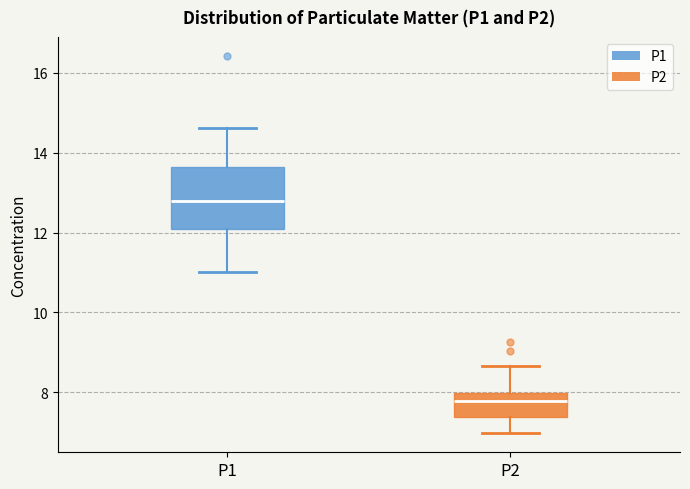

Where does the lower whisker of the box for P1 end on the y-axis? The values are not printed on the chart, so give them approximately, as read against the axis.

11.0